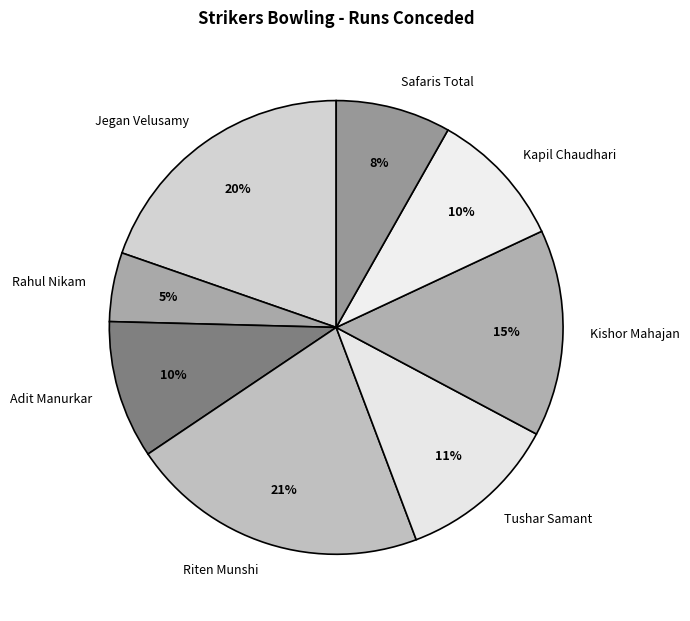

Does Safaris Total account for over 50% of the chart?

No